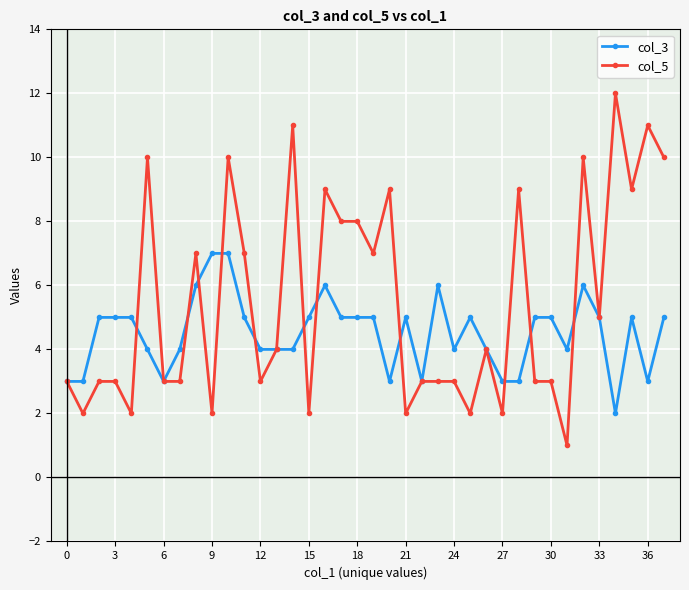

What is the smallest value displayed?

1